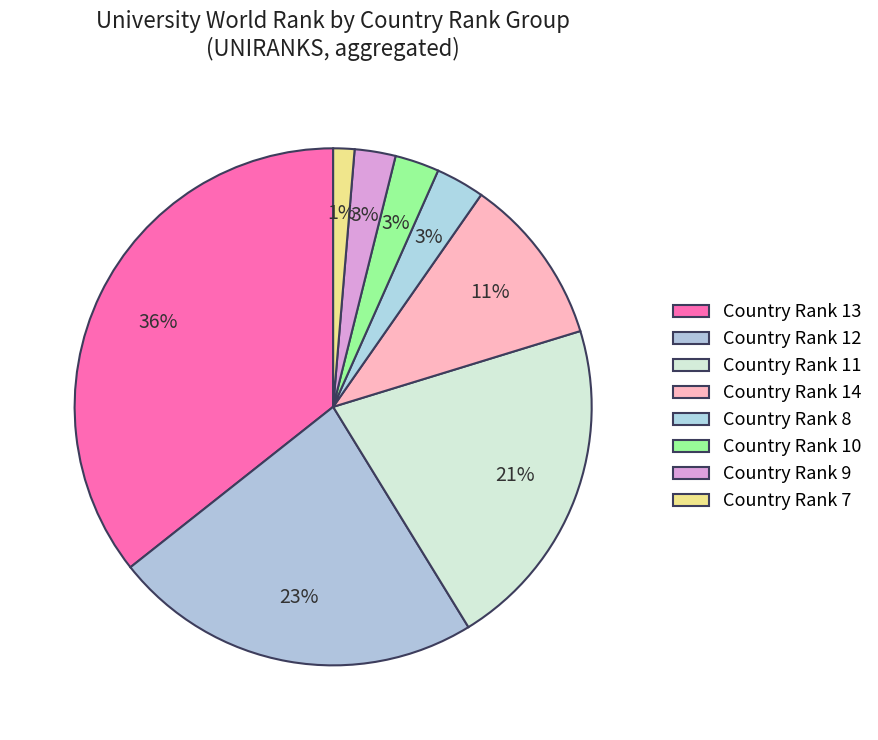

Count the number of slices in the pie.

8